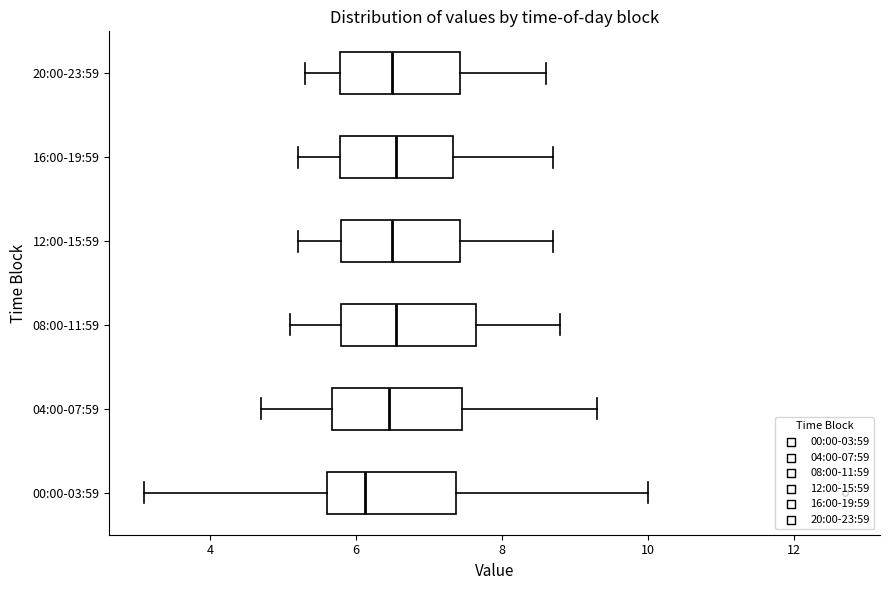

Which box's median line is the furthest to the left?

00:00-03:59